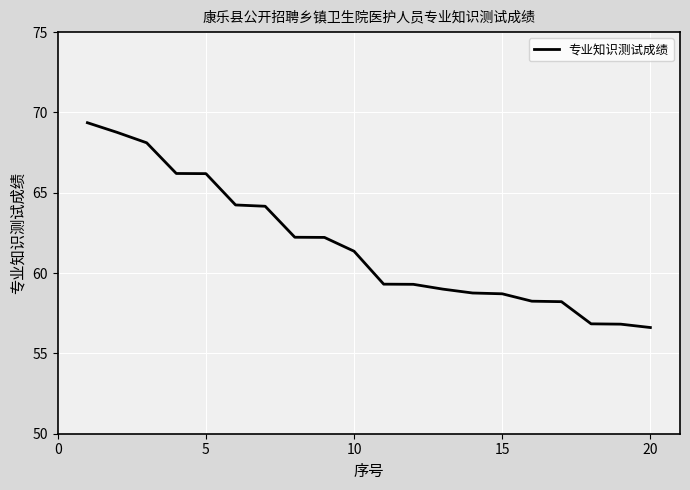

How many values are below 61?

10